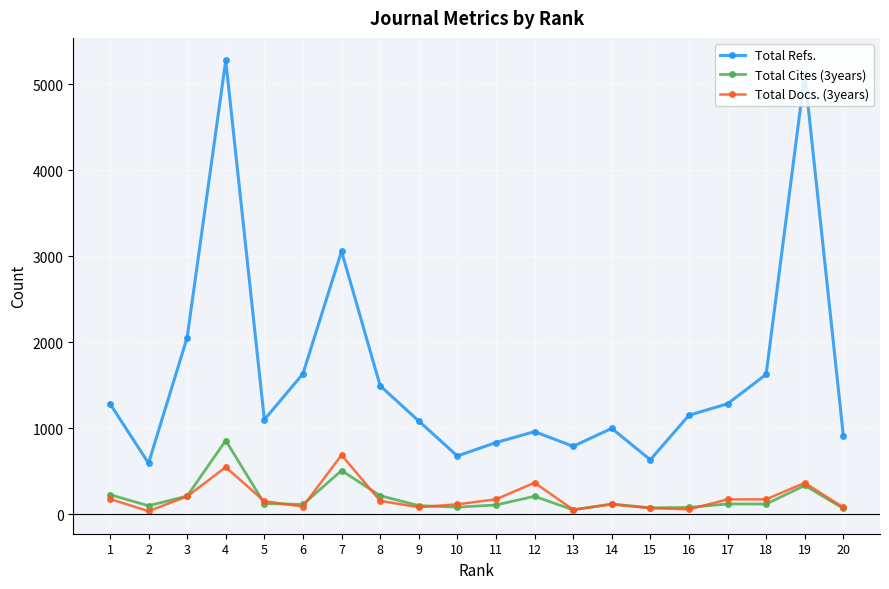

True or false: Total Refs. and Total Docs. (3years) intersect in this chart.

False